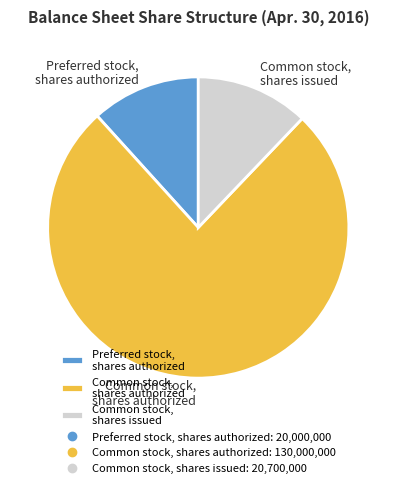

The Preferred stock, shares authorized slice represents 26% of the pie. True or false?

False